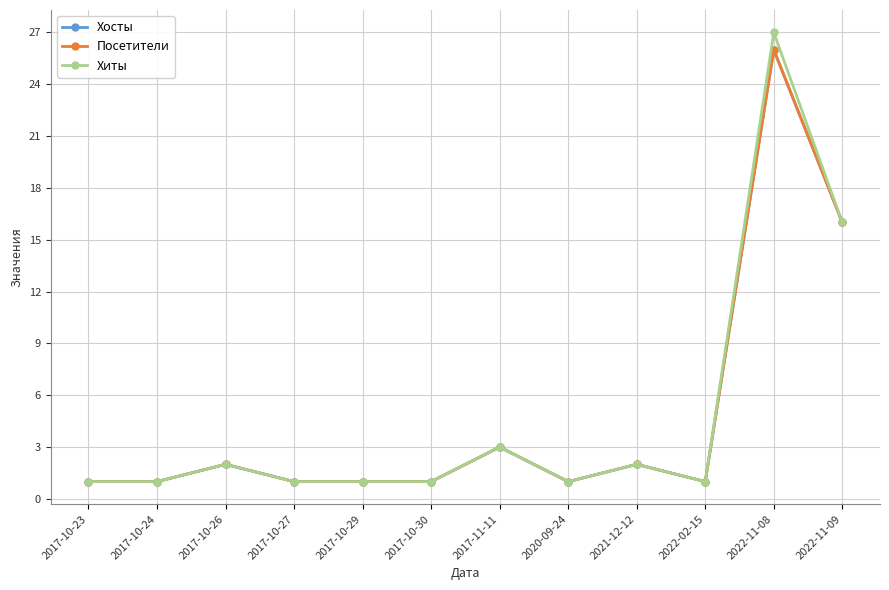

Which series changed the most between 2017-10-30 and 2021-12-12?

Хосты